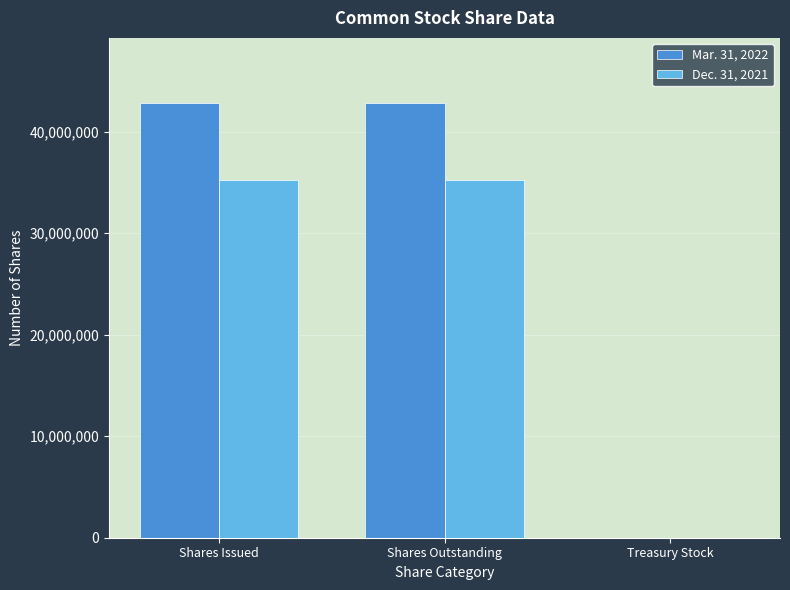

Is the value of Dec. 31, 2021 at Shares Outstanding greater than the value of Mar. 31, 2022 at Shares Issued?

No